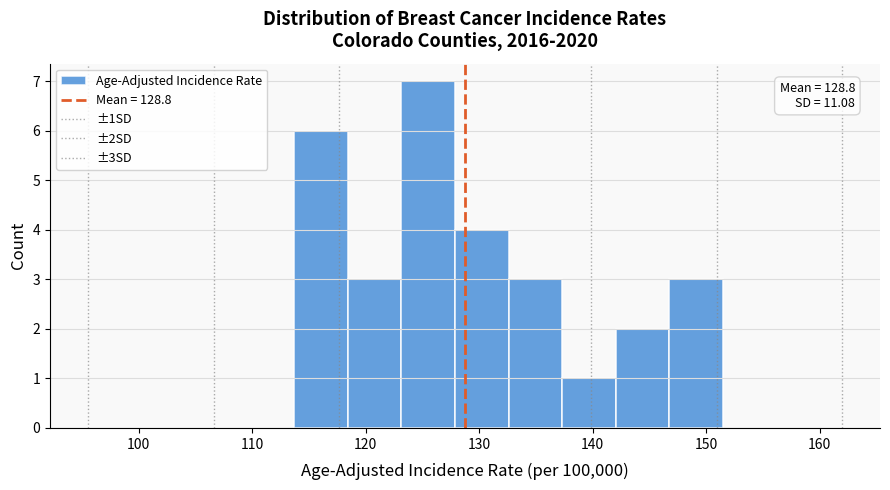

Over which range of the x-axis is the bar tallest?

123 to 128